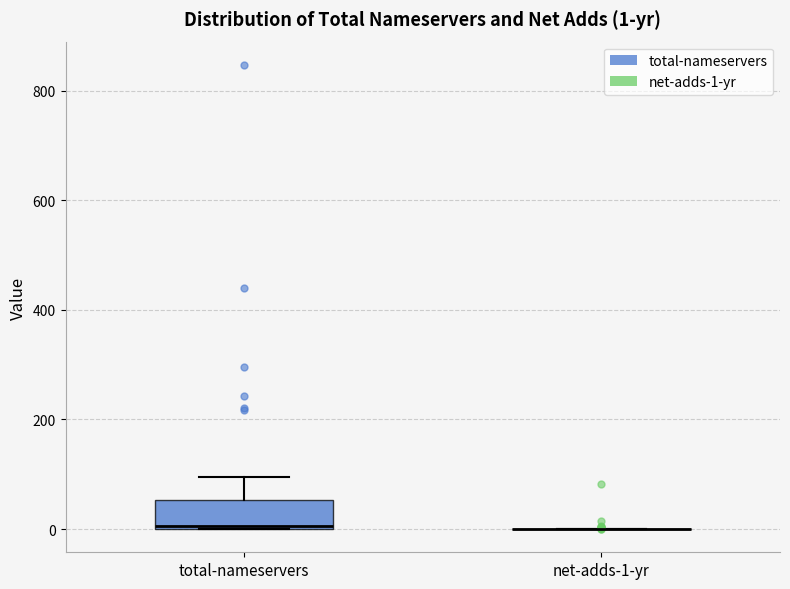

Which box is the tallest, from its lower edge to its upper edge?

total-nameservers